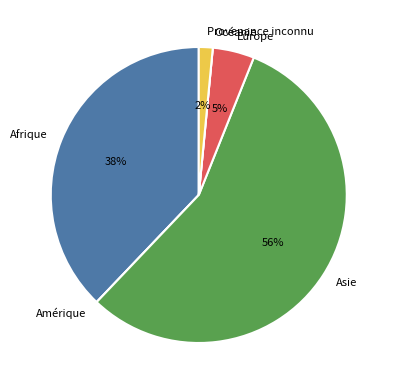

Does any single category account for the majority?

Yes